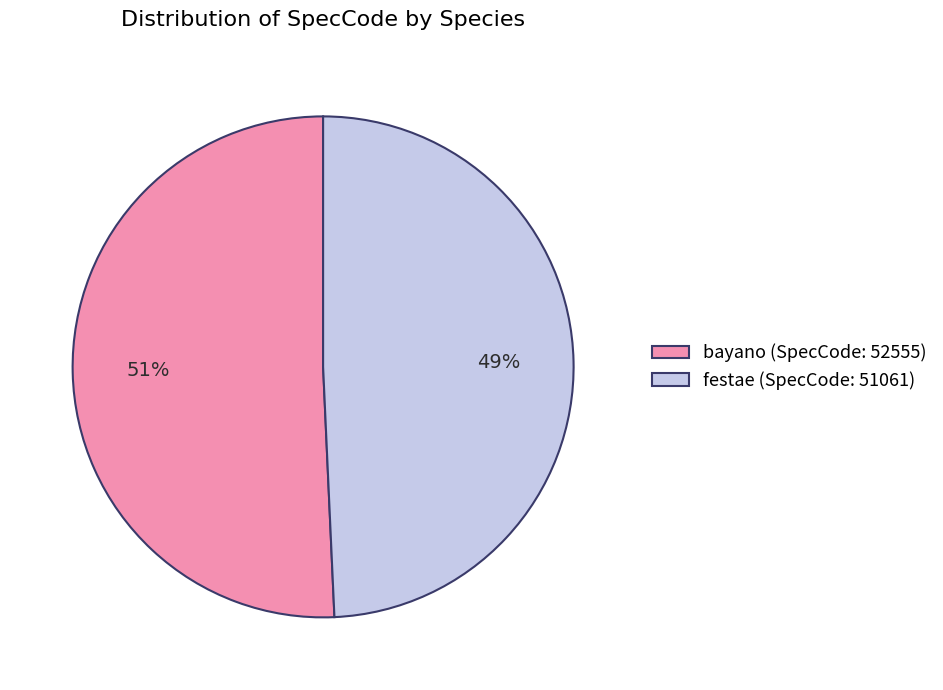

Combined, do festae and bayano account for over 50%?

Yes